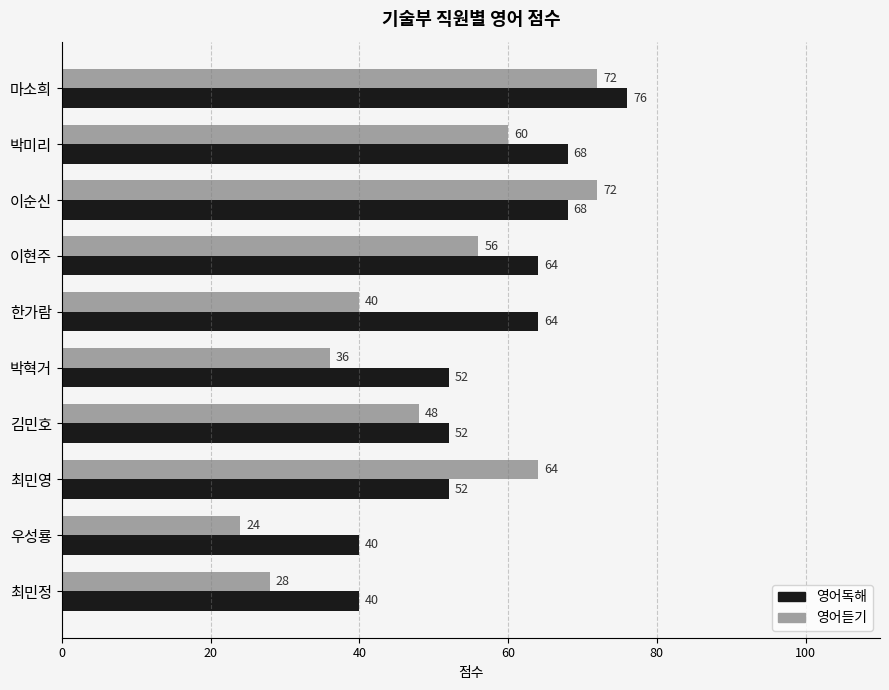

What is the average value of the 영어독해 series?

58